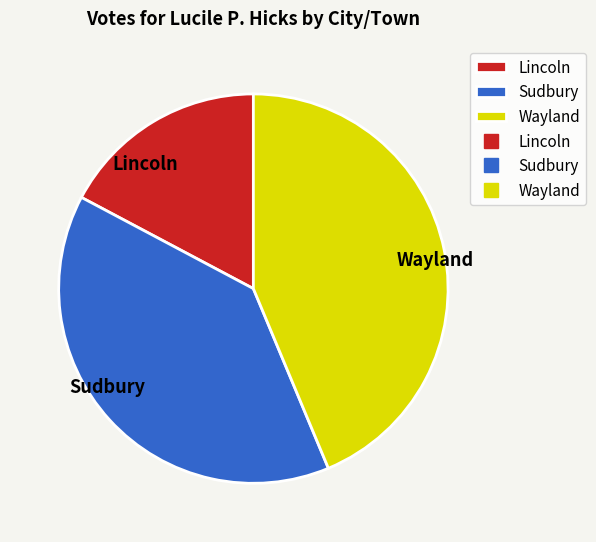

What is the ratio of the value at Sudbury to the value at Lincoln?

2.3